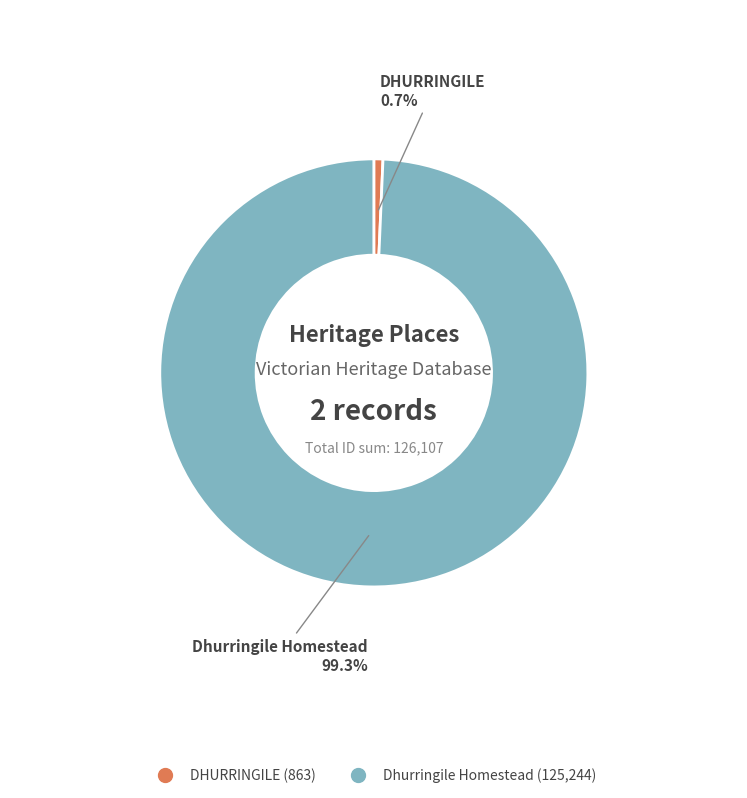

The Dhurringile Homestead slice represents 99% of the pie. True or false?

True